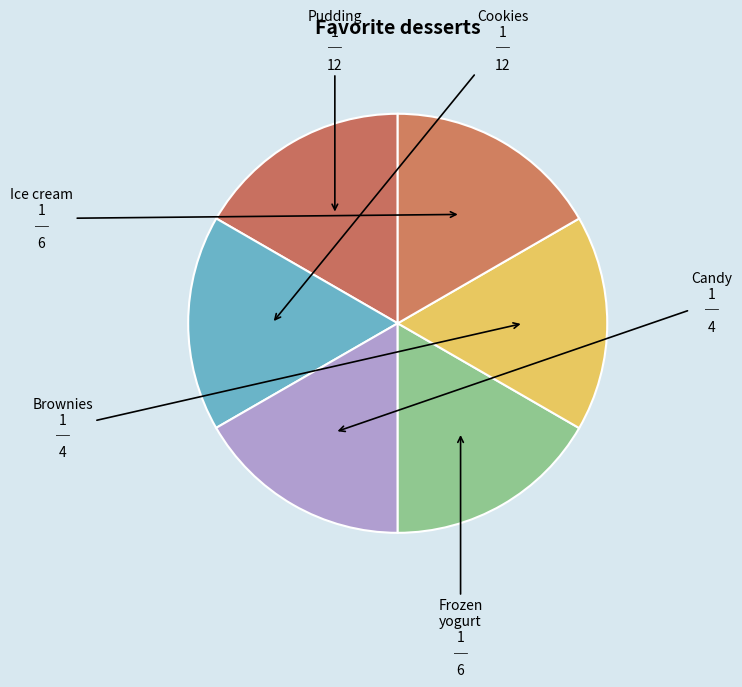

The Candy slice represents 10% of the pie. True or false?

False